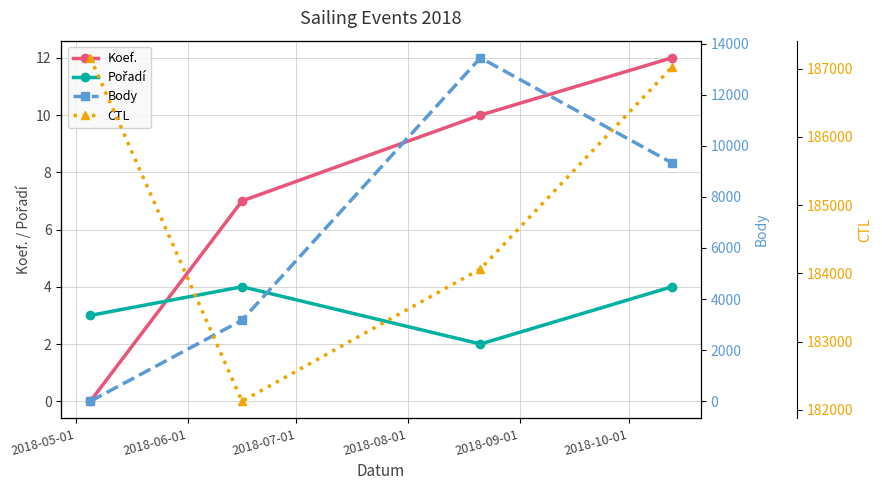

True or false: Koef. has more than 0 points higher than both neighbors.

False